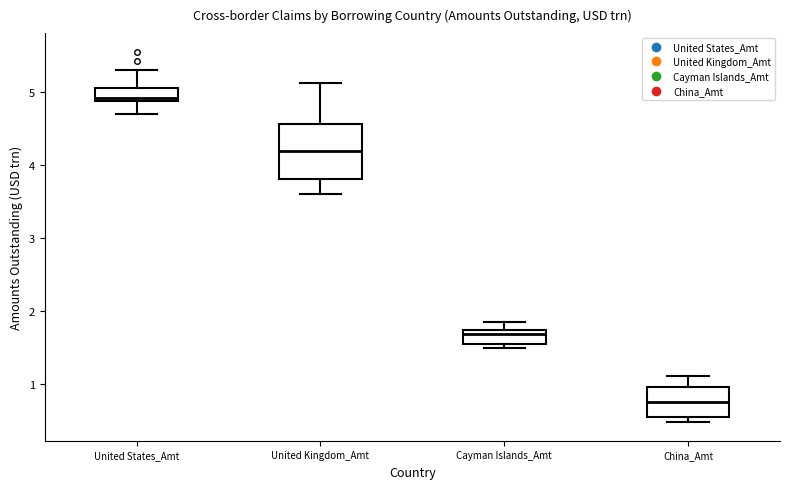

Where does the lower whisker of the box for United States_Amt end on the y-axis? The values are not printed on the chart, so give them approximately, as read against the axis.

4.7